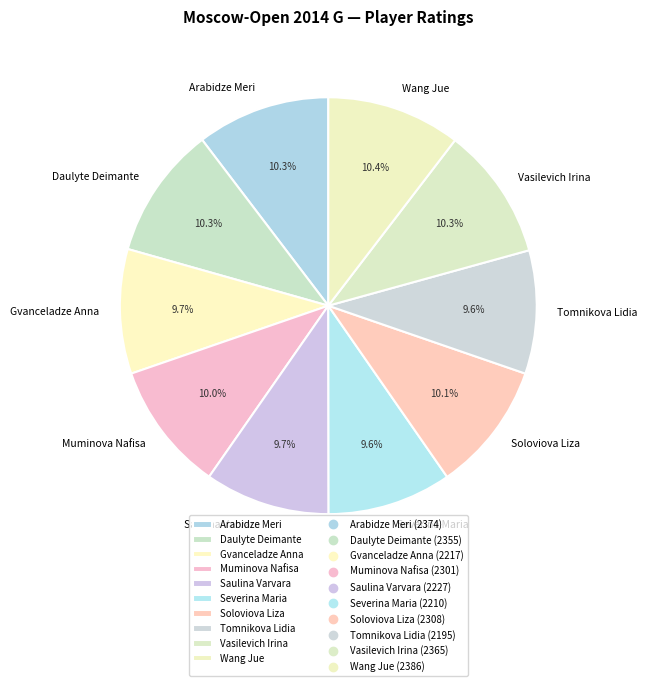

Does Soloviova Liza represent more than half of the total?

No